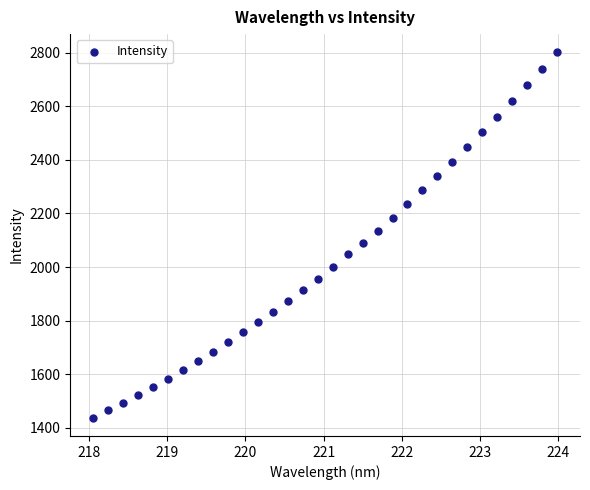

What is the range of Y values (max minus min)?

1364.4